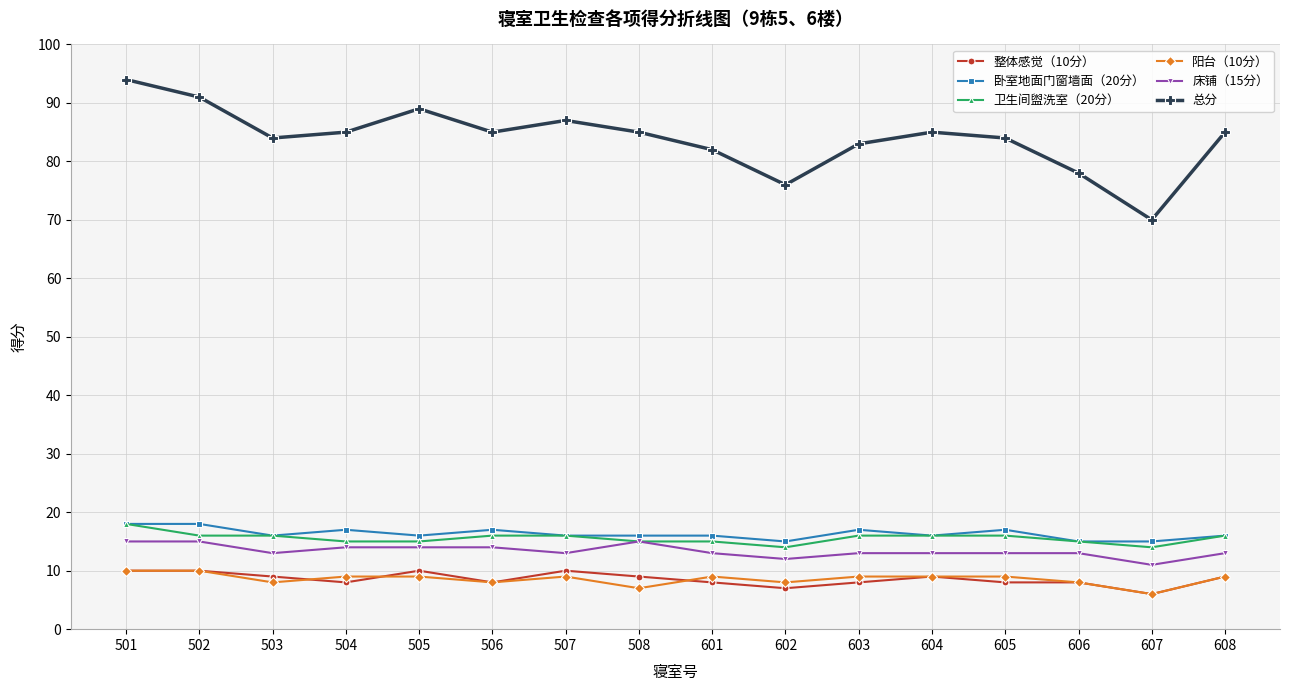

At which category is the sum across all series the highest?

501